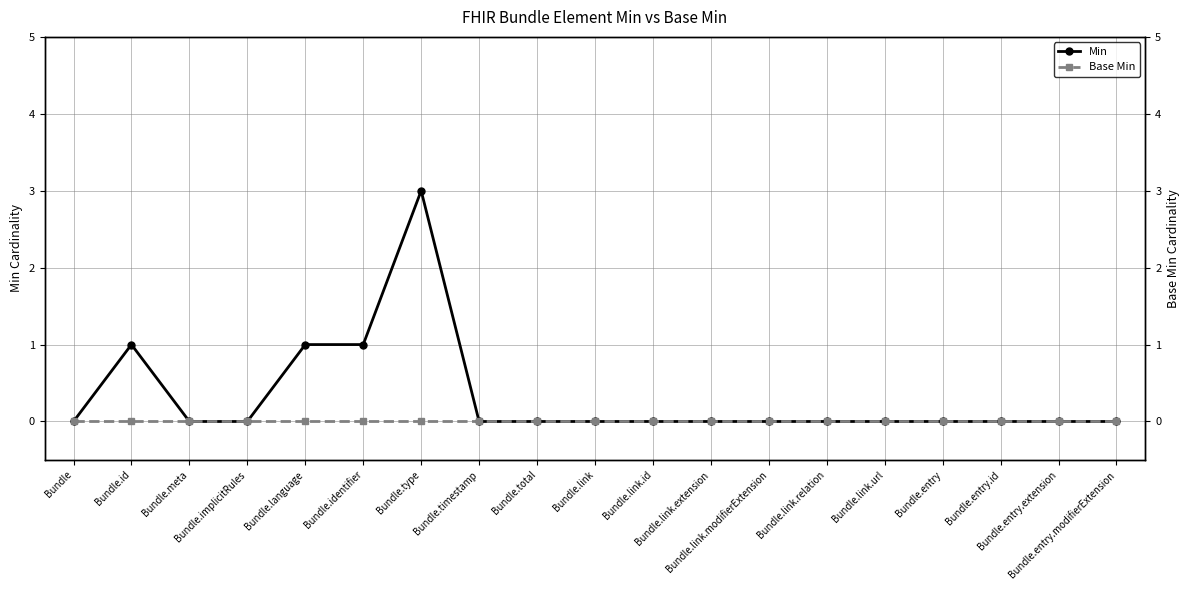

True or false: Base Min has more than 0 interior local peaks.

False